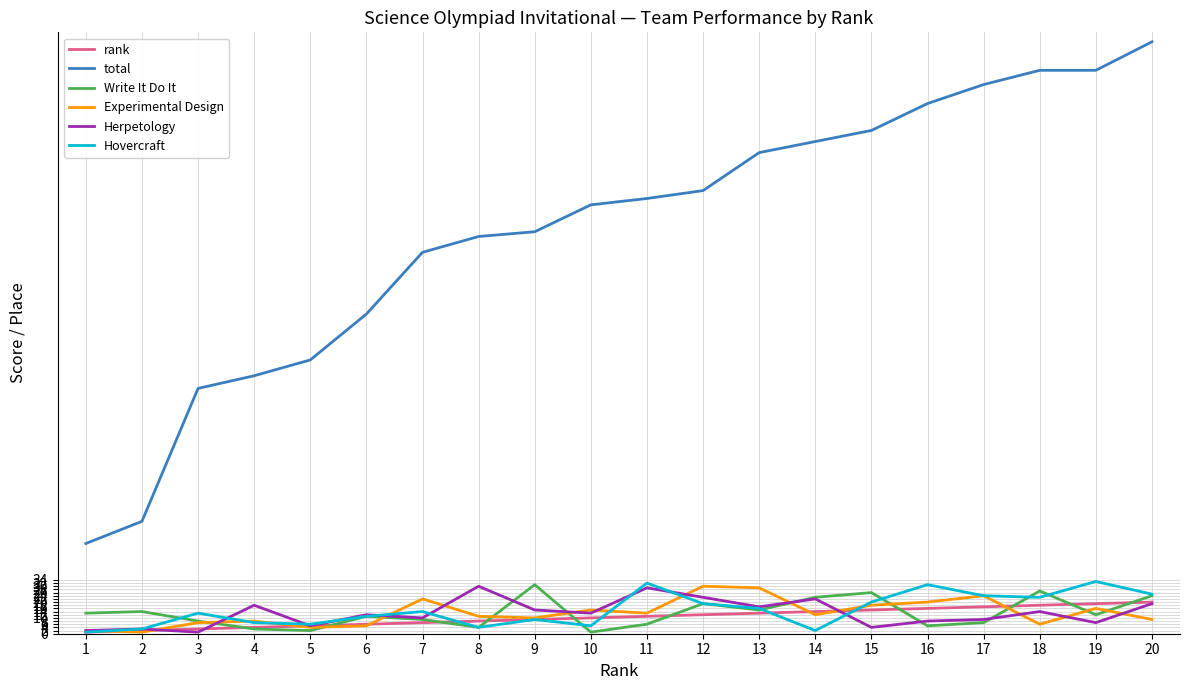

True or false: total has a value of 356 at 19.

True